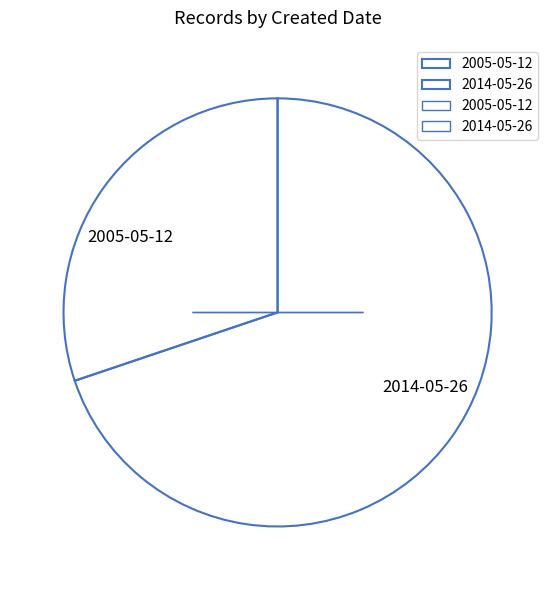

Rank the categories by value from lowest to highest.

2005-05-12, 2014-05-26